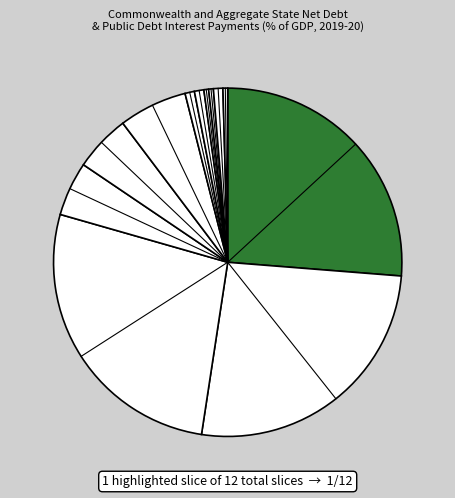

Count the number of slices in the pie.

12